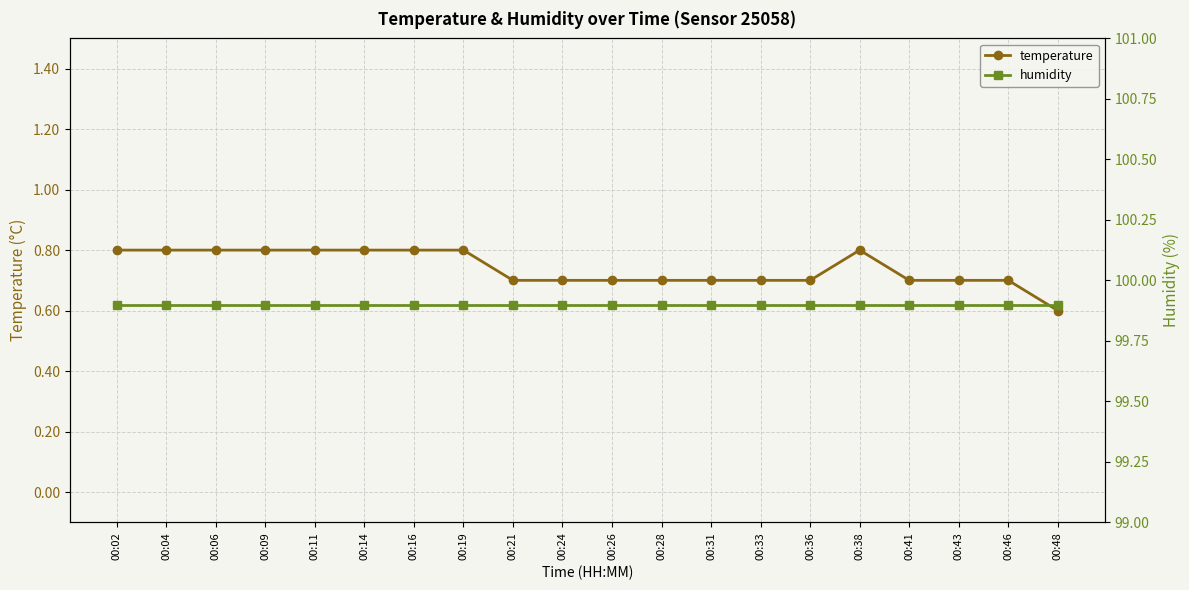

What is the sum of all temperature values?

14.8